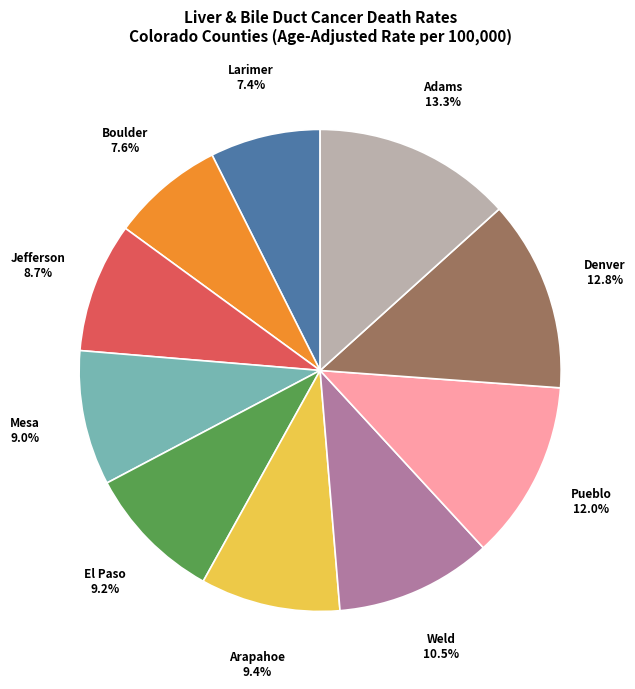

Is there any slice that represents more than half of the pie?

No